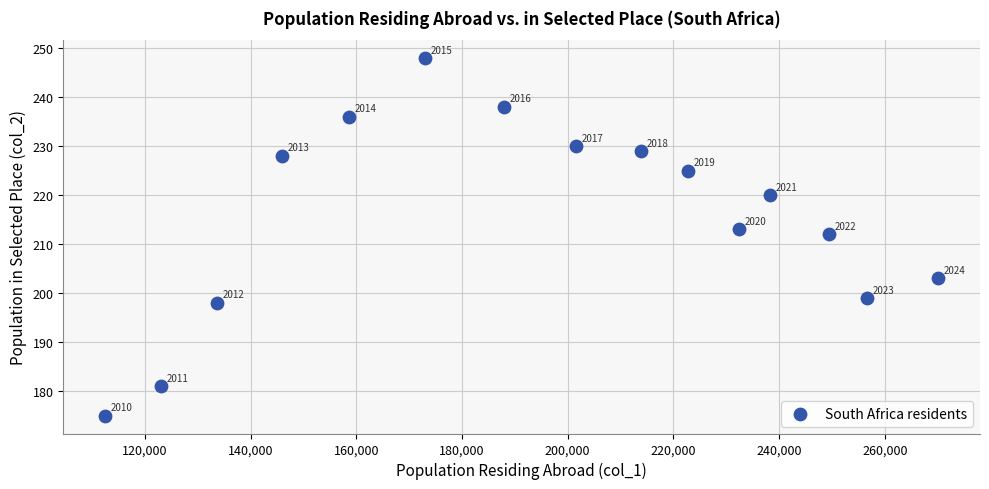

What Y value in the scatter plot is closest to 211?

212